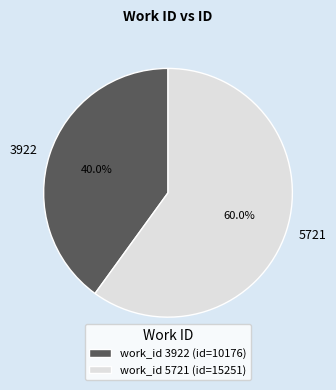

Does any single category account for the majority?

Yes